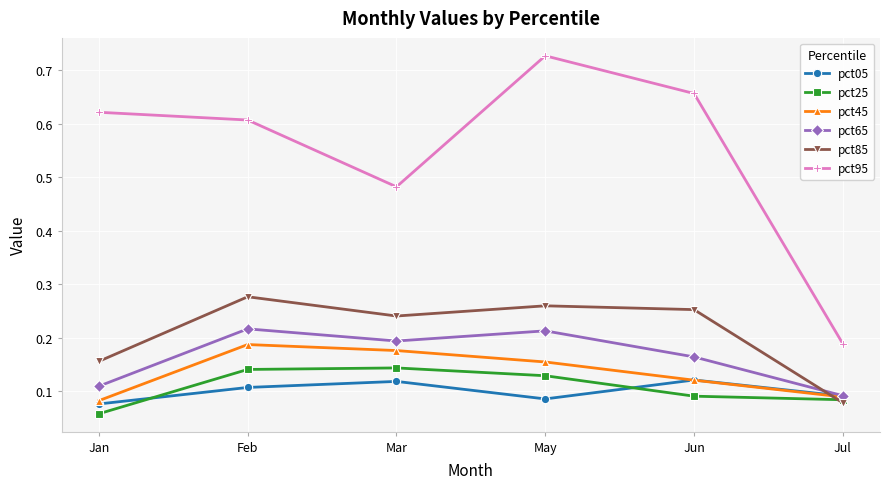

Which series has the widest spread of values?

pct95